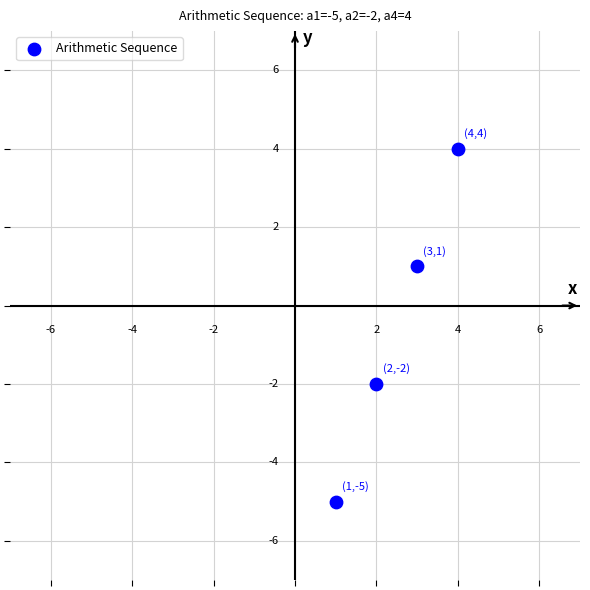

What is the range of X values (max minus min)?

3